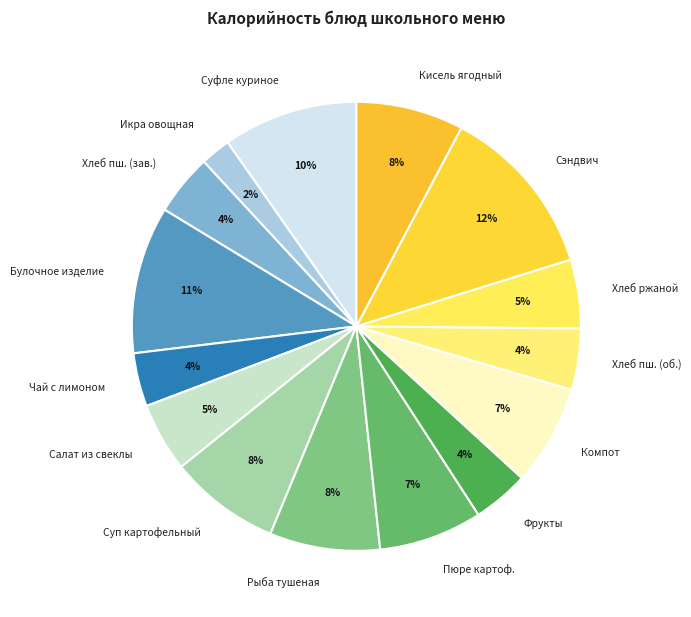

Is there a majority slice in this chart?

No